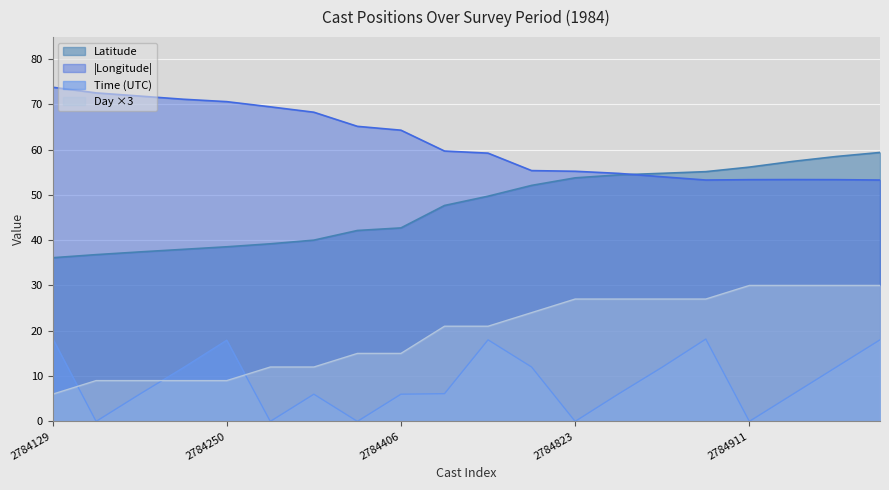

How many day values are between 12 and 27?

11